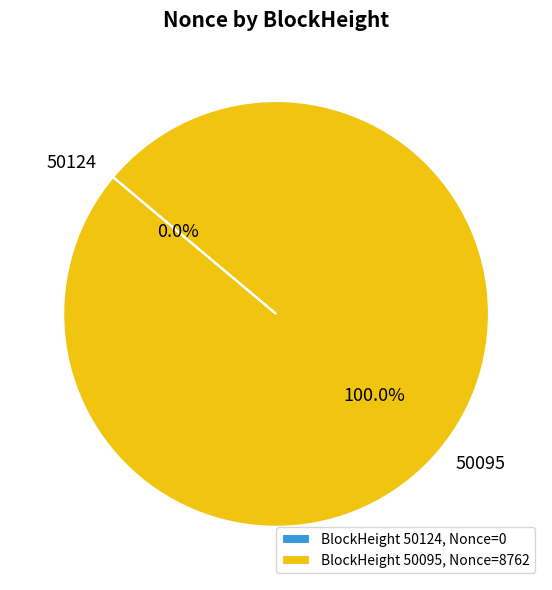

What is the smallest slice in the pie chart?

50124